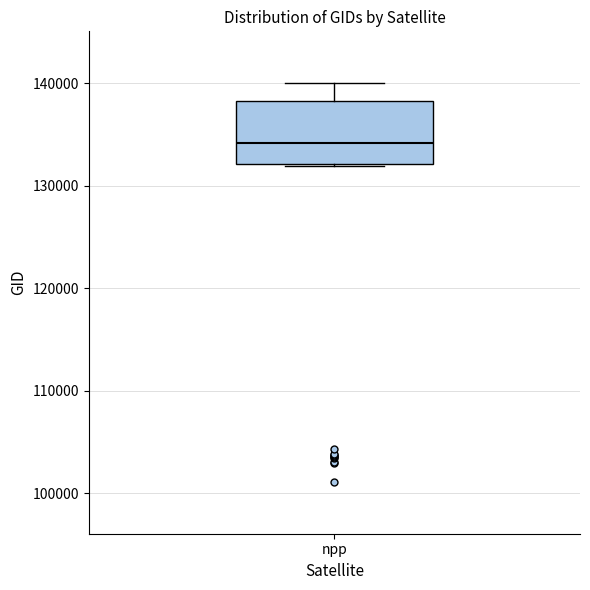

Transcribe this box plot: give where the median line is, the range the box spans, and where the two whiskers end, as read against the y-axis. The values are not printed on the chart, so give them approximately, as read against the axis.

median 134000, box 132000 to 138000, whiskers 132000 to 140000